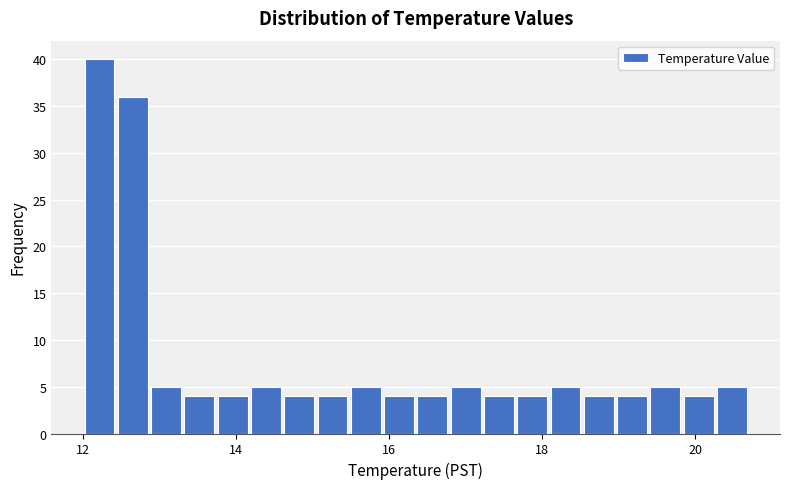

Around what value on the x-axis is the tallest bar? Give the approximate position of its centre, as read against the axis.

12.2